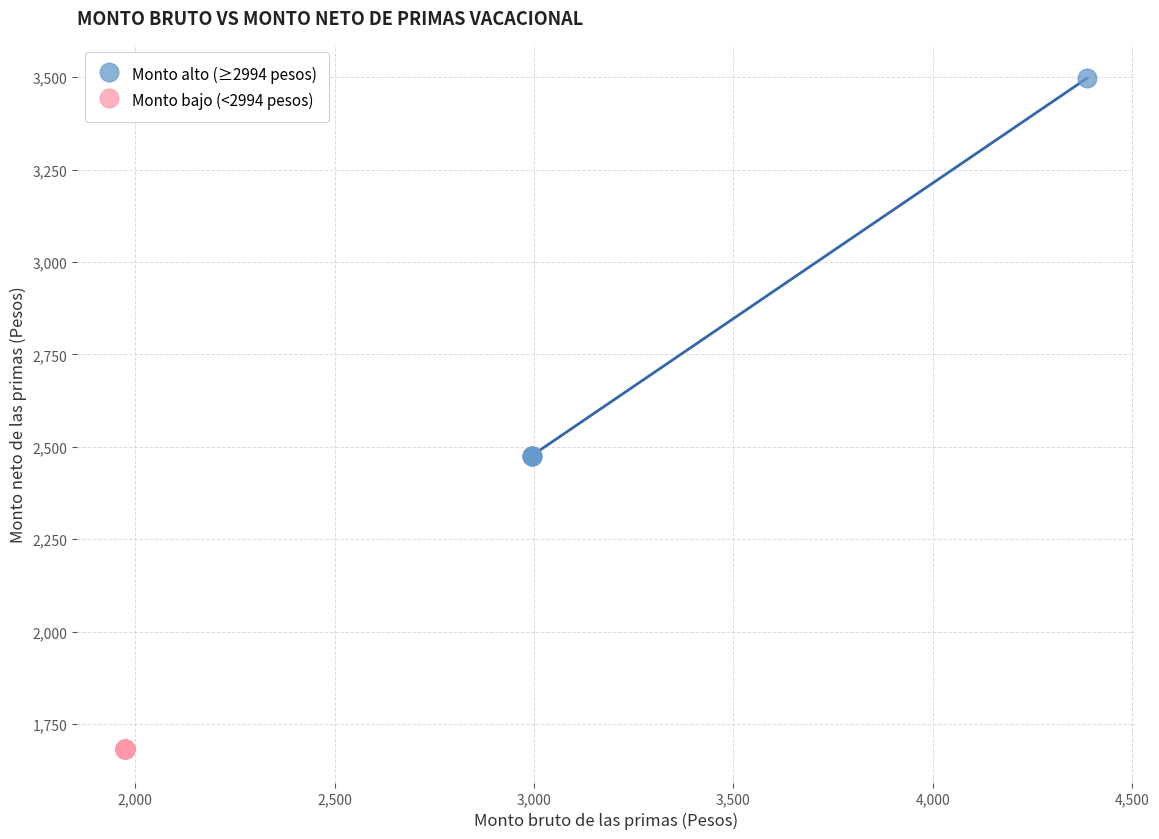

Which series contains the lowest Y value?

Monto bajo (<2994 pesos)